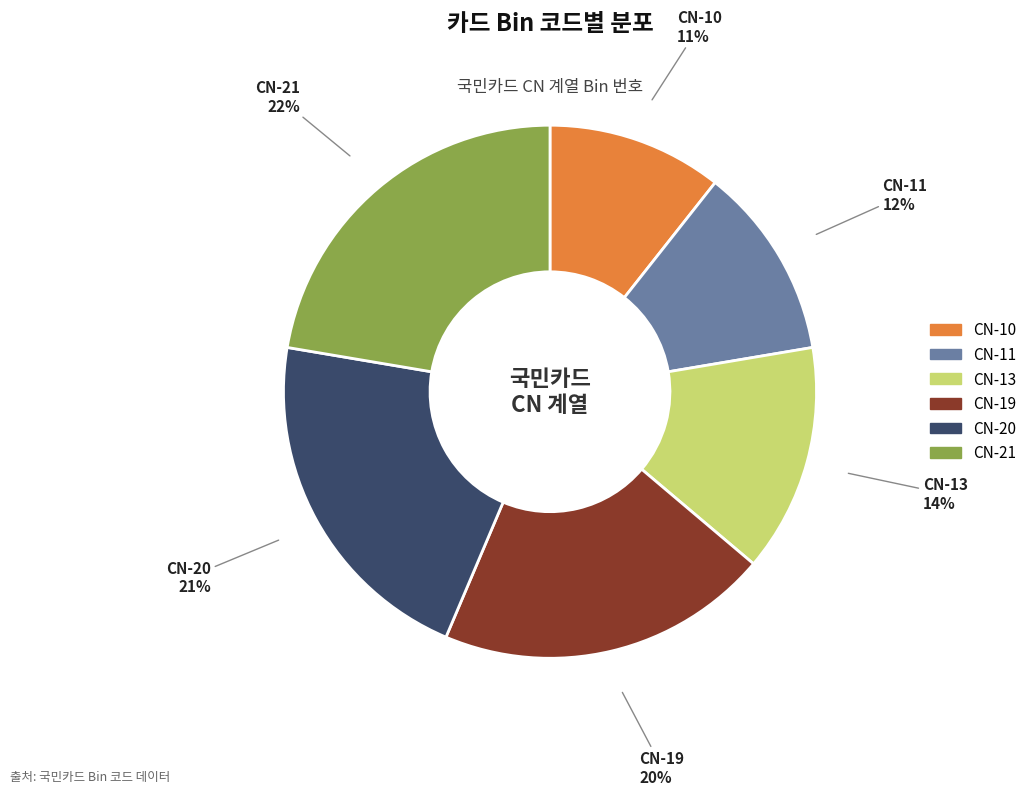

Does CN-21 represent more than half of the total?

No